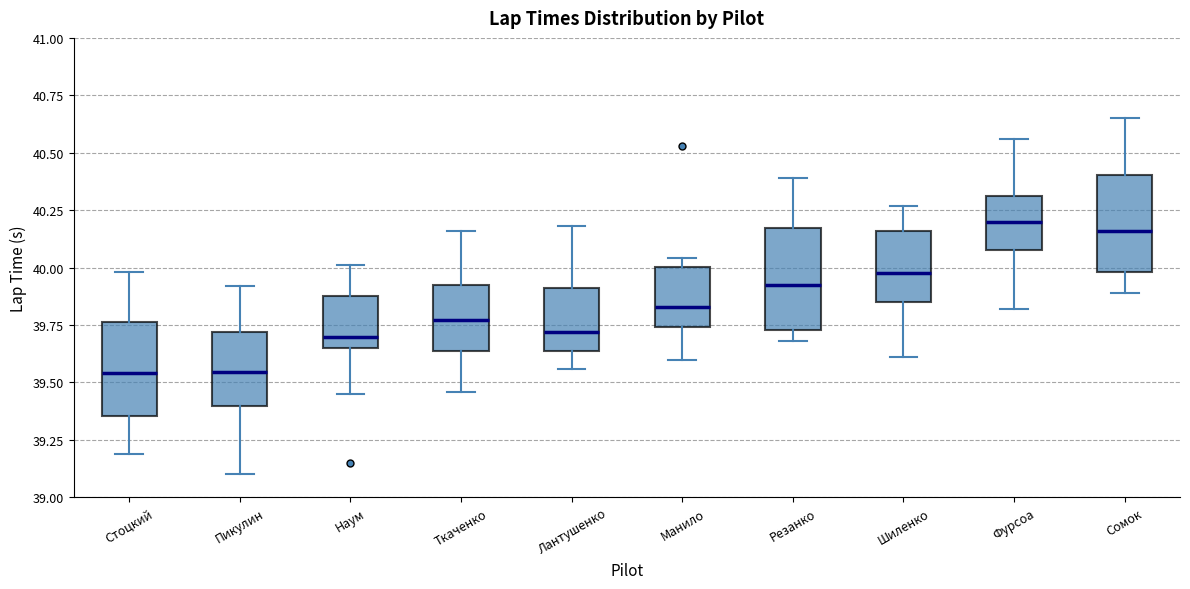

Reading left to right, transcribe this box plot: for each box, give where its median line is, the range the box spans, and where its two whiskers end, as read against the y-axis. The values are not printed on the chart, so give them approximately, as read against the axis.

Стоцкий: median 39.55, box 39.35 to 39.75, whiskers 39.20 to 40.00
Пикулин: median 39.55, box 39.40 to 39.70, whiskers 39.10 to 39.90
Наум: median 39.70, box 39.65 to 39.90, whiskers 39.45 to 40.00
Ткаченко: median 39.75, box 39.65 to 39.95, whiskers 39.45 to 40.15
Лантушенко: median 39.70, box 39.65 to 39.90, whiskers 39.55 to 40.20
Манило: median 39.85, box 39.75 to 40.00, whiskers 39.60 to 40.05
Резанко: median 39.95, box 39.75 to 40.15, whiskers 39.70 to 40.40
Шиленко: median 40.00, box 39.85 to 40.15, whiskers 39.60 to 40.25
Фурсоа: median 40.20, box 40.10 to 40.30, whiskers 39.80 to 40.55
Сомок: median 40.15, box 40.00 to 40.40, whiskers 39.90 to 40.65